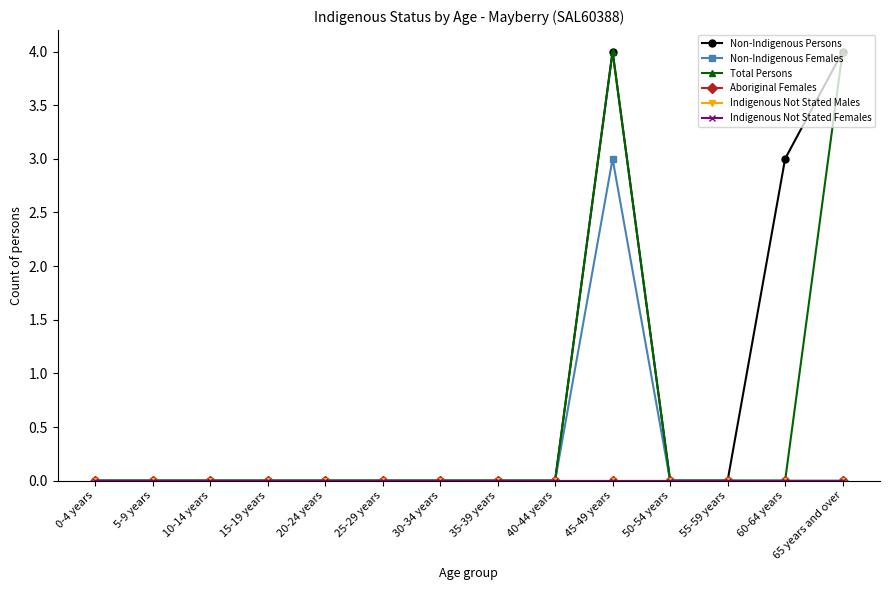

Is this an area chart (filled region under the line)?

No